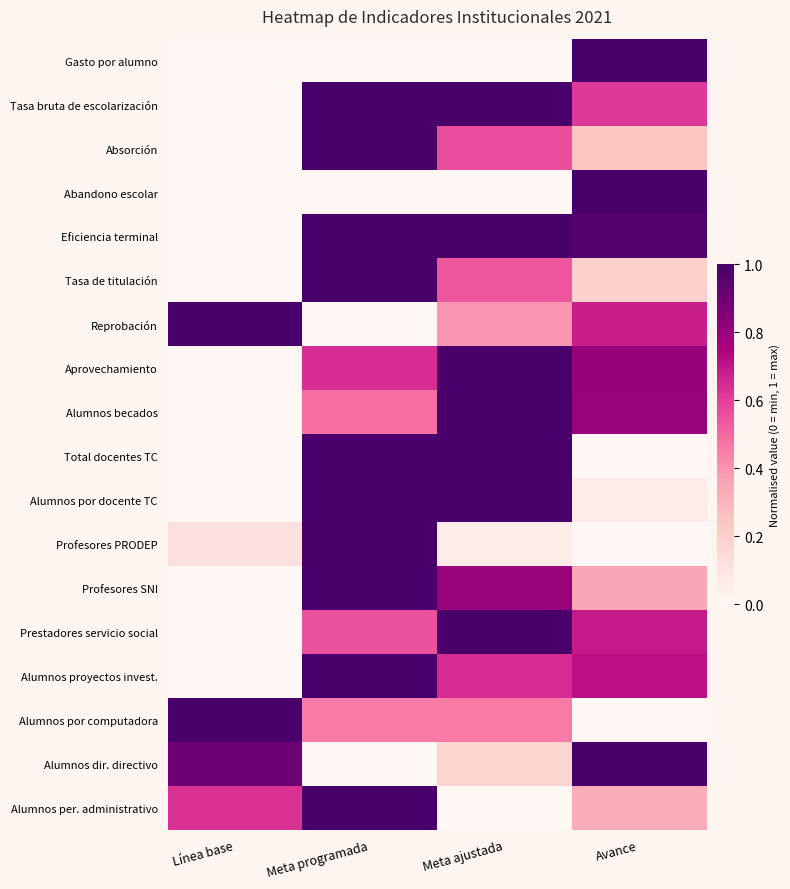

Reading left to right, list all the values displayed in this chart.

Gasto por alumno: Línea base=0.0	Meta programada=0.0	Meta ajustada=0.0	Avance=1.0
Tasa bruta de escolarización: Línea base=0.0	Meta programada=1.0	Meta ajustada=1.0	Avance=0.6
Absorción: Línea base=0.0	Meta programada=1.0	Meta ajustada=0.6	Avance=0.2
Abandono escolar: Línea base=0.0	Meta programada=0.0	Meta ajustada=0.0	Avance=1.0
Eficiencia terminal: Línea base=0.0	Meta programada=1.0	Meta ajustada=1.0	Avance=1.0
Tasa de titulación: Línea base=0.0	Meta programada=1.0	Meta ajustada=0.5	Avance=0.2
Reprobación: Línea base=1.0	Meta programada=0.0	Meta ajustada=0.4	Avance=0.7
Aprovechamiento: Línea base=0.0	Meta programada=0.6	Meta ajustada=1.0	Avance=0.8
Alumnos becados: Línea base=0.0	Meta programada=0.5	Meta ajustada=1.0	Avance=0.8
Total docentes TC: Línea base=0.0	Meta programada=1.0	Meta ajustada=1.0	Avance=0.0
Alumnos por docente TC: Línea base=0.0	Meta programada=1.0	Meta ajustada=1.0	Avance=0.1
Profesores PRODEP: Línea base=0.1	Meta programada=1.0	Meta ajustada=0.1	Avance=0.0
Profesores SNI: Línea base=0.0	Meta programada=1.0	Meta ajustada=0.8	Avance=0.3
Prestadores servicio social: Línea base=0.0	Meta programada=0.6	Meta ajustada=1.0	Avance=0.7
Alumnos proyectos invest.: Línea base=0.0	Meta programada=1.0	Meta ajustada=0.6	Avance=0.7
Alumnos por computadora: Línea base=1.0	Meta programada=0.5	Meta ajustada=0.5	Avance=0.0
Alumnos dir. directivo: Línea base=0.9	Meta programada=0.0	Meta ajustada=0.2	Avance=1.0
Alumnos per. administrativo: Línea base=0.6	Meta programada=1.0	Meta ajustada=0.0	Avance=0.3